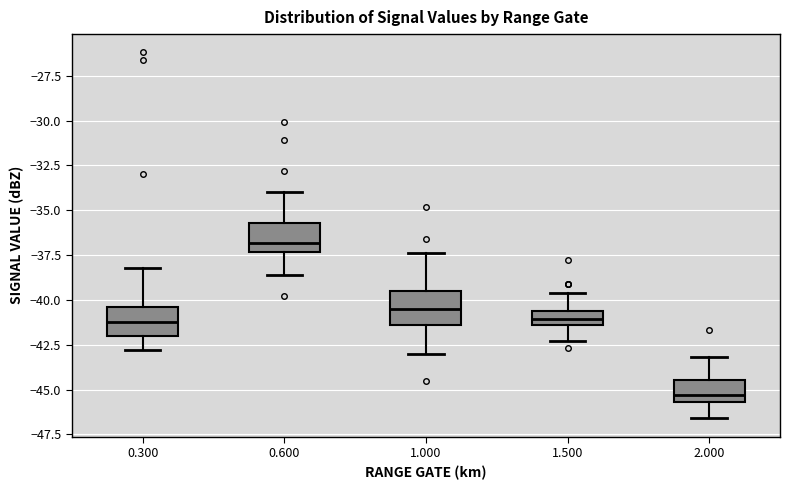

Reading left to right, read every box against the y-axis: the position of its median line, the range the box covers, and the ends of its whiskers. The values are not printed on the chart, so give them approximately, as read against the axis.

0.300: median -41.0, box -42.0 to -40.5, whiskers -43.0 to -38.0
0.600: median -37.0, box -37.5 to -35.5, whiskers -38.5 to -34.0
1.000: median -40.5, box -41.5 to -39.5, whiskers -43.0 to -37.5
1.500: median -41.0, box -41.5 to -40.5, whiskers -42.5 to -39.5
2.000: median -45.5 (just above the box's lower edge), box -45.5 to -44.5, whiskers -46.5 to -43.0